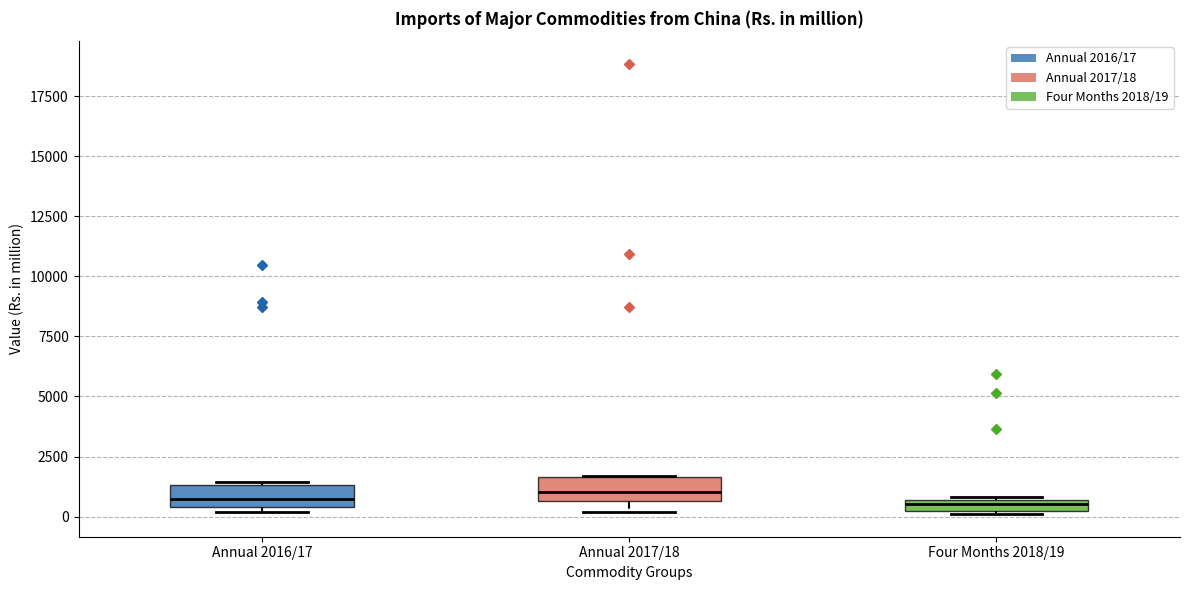

Where is the upper edge of the box for Four Months 2018/19 on the y-axis? The values are not printed on the chart, so give them approximately, as read against the axis.

500